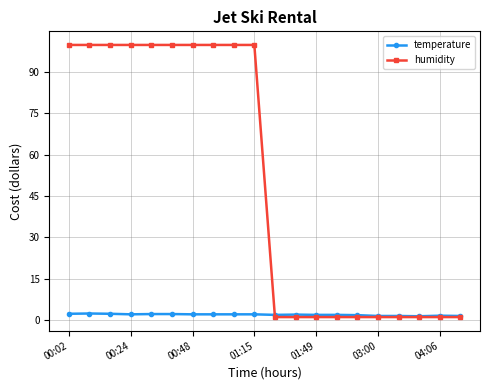

Which series has the largest total across all categories?

humidity